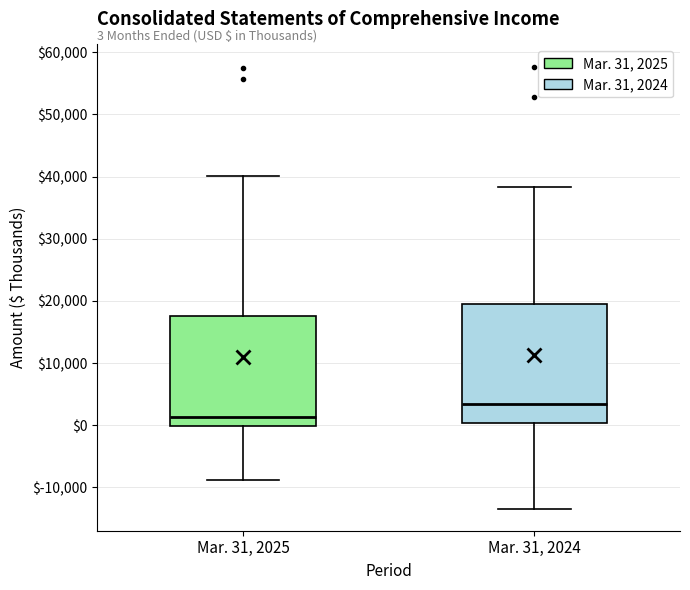

Which box is the tallest, from its lower edge to its upper edge?

Mar. 31, 2024